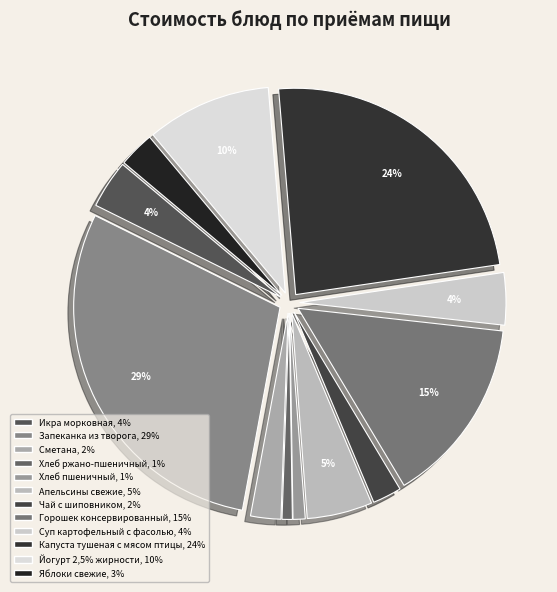

Is there any slice that represents more than half of the pie?

No